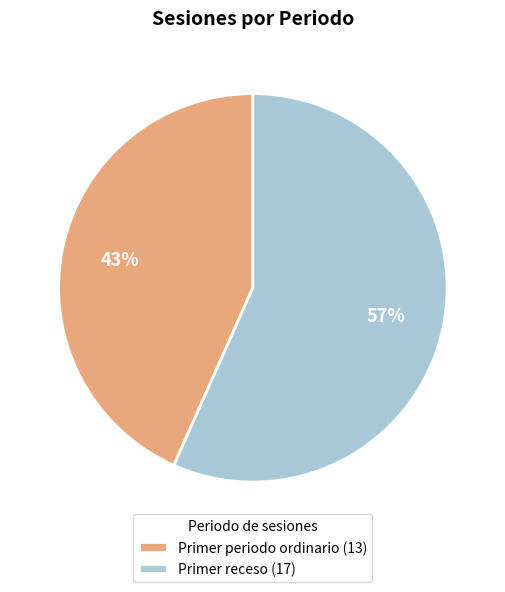

True or false: Primer periodo ordinario accounts for 38% of the total.

False